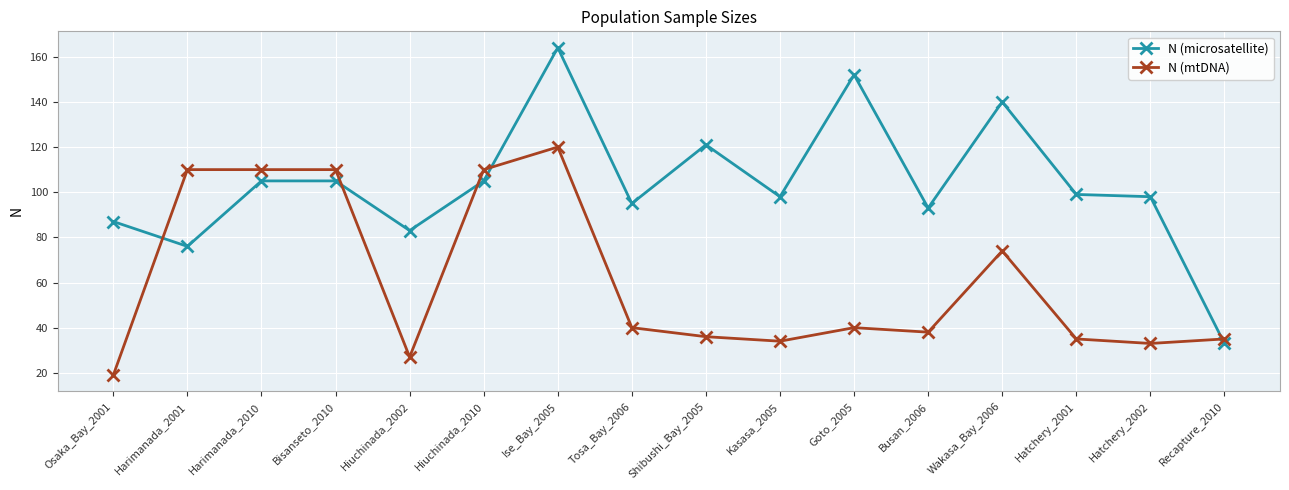

What position from the right is Hiuchinada_2010?

11